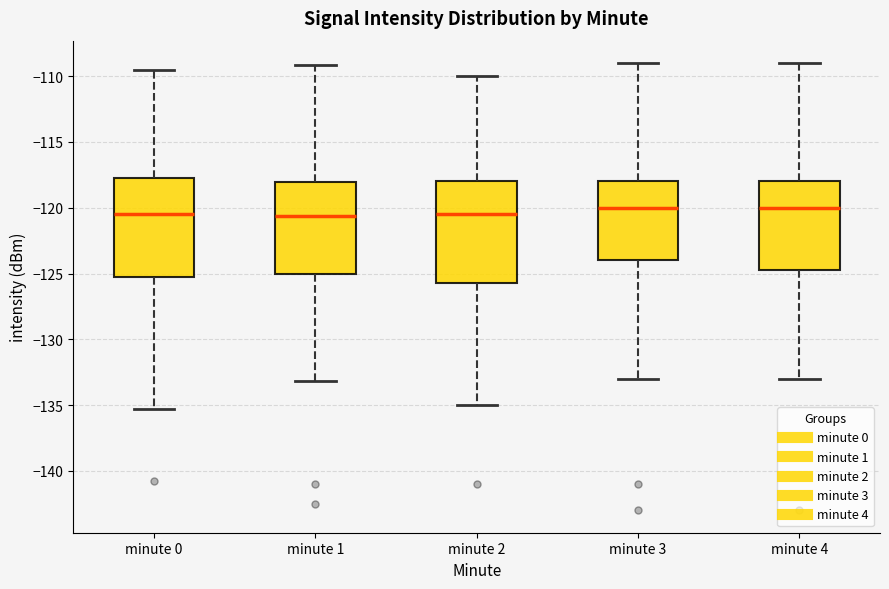

Reading left to right, transcribe this box plot: for each box, give where its median line is, the range the box spans, and where its two whiskers end, as read against the y-axis. The values are not printed on the chart, so give them approximately, as read against the axis.

minute 0: median -120.5, box -125.5 to -118.0, whiskers -135.5 to -109.5
minute 1: median -120.5, box -125.0 to -118.0, whiskers -133.0 to -109.0
minute 2: median -120.5, box -125.5 to -118.0, whiskers -135.0 to -110.0
minute 3: median -120.0, box -124.0 to -118.0, whiskers -133.0 to -109.0
minute 4: median -120.0, box -124.5 to -118.0, whiskers -133.0 to -109.0